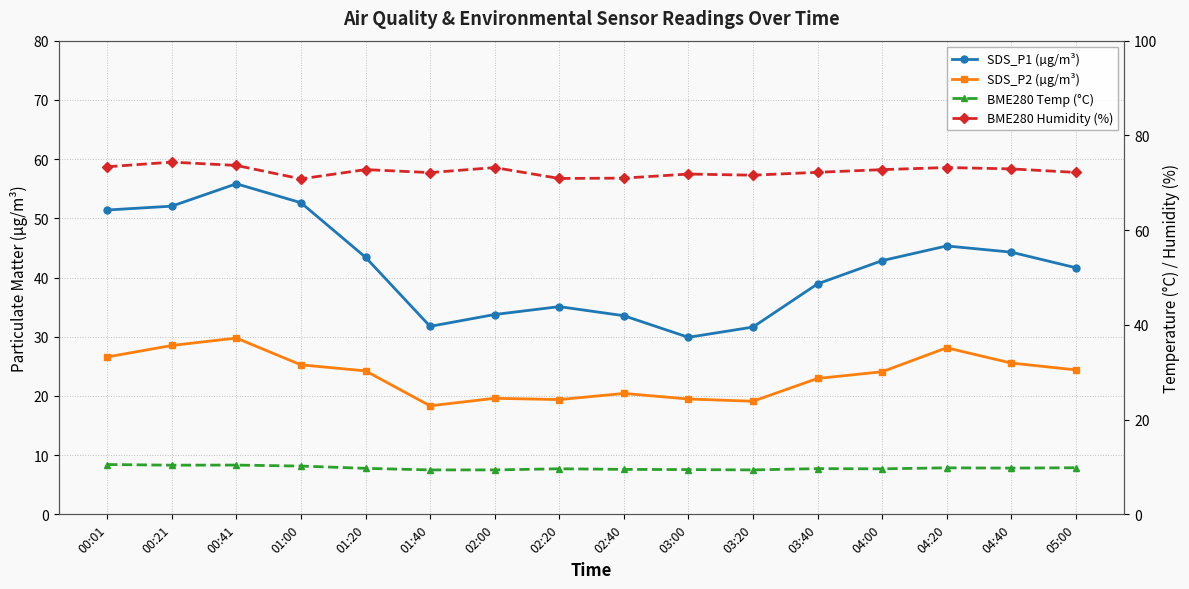

What is the label of the 9th point from the left?

02:40